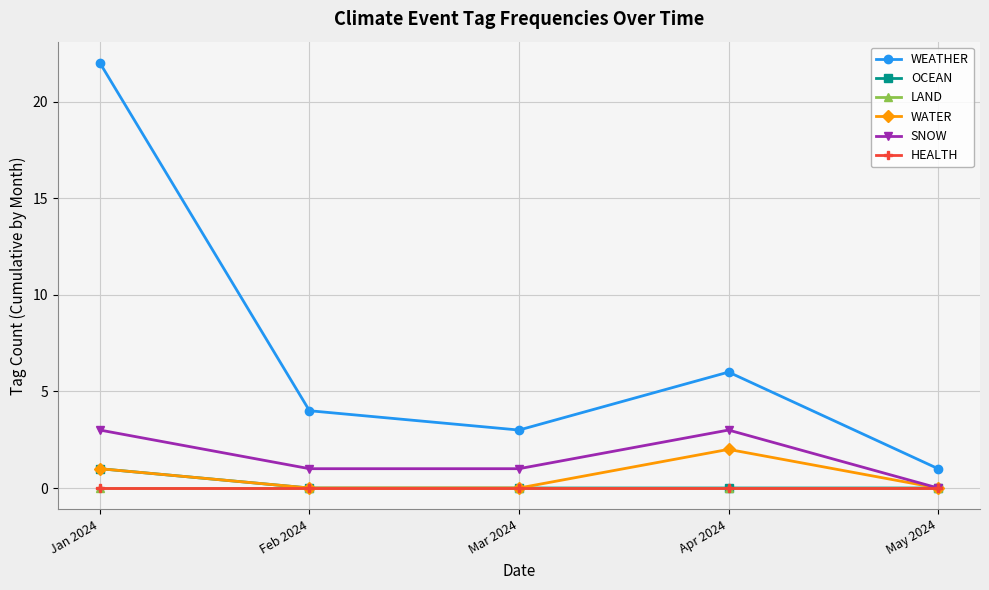

Is this an area chart (filled region under the line)?

No